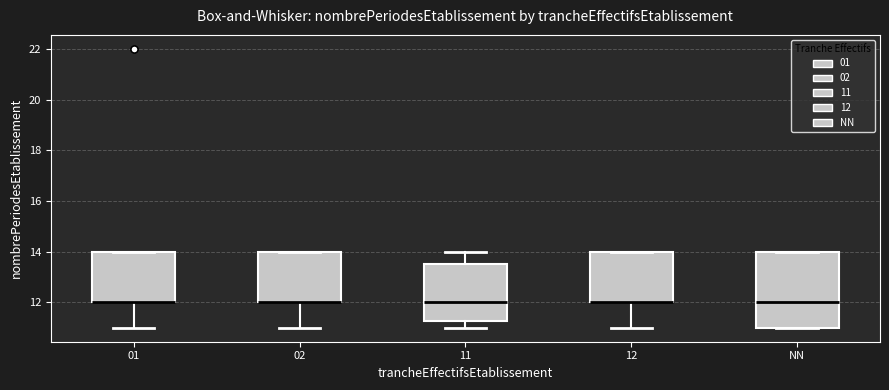

Which box is the tallest, from its lower edge to its upper edge?

NN